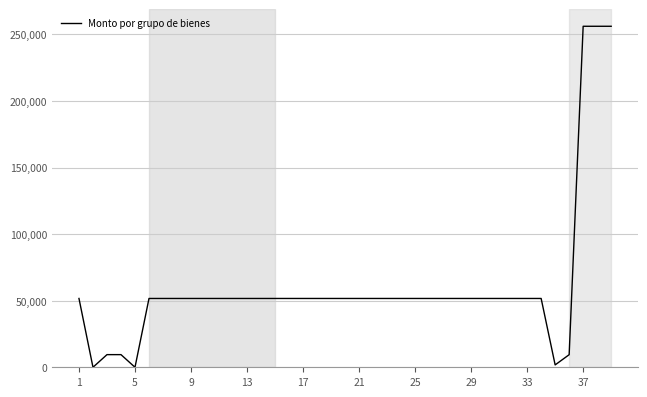

How many categories are shown in the chart?

39